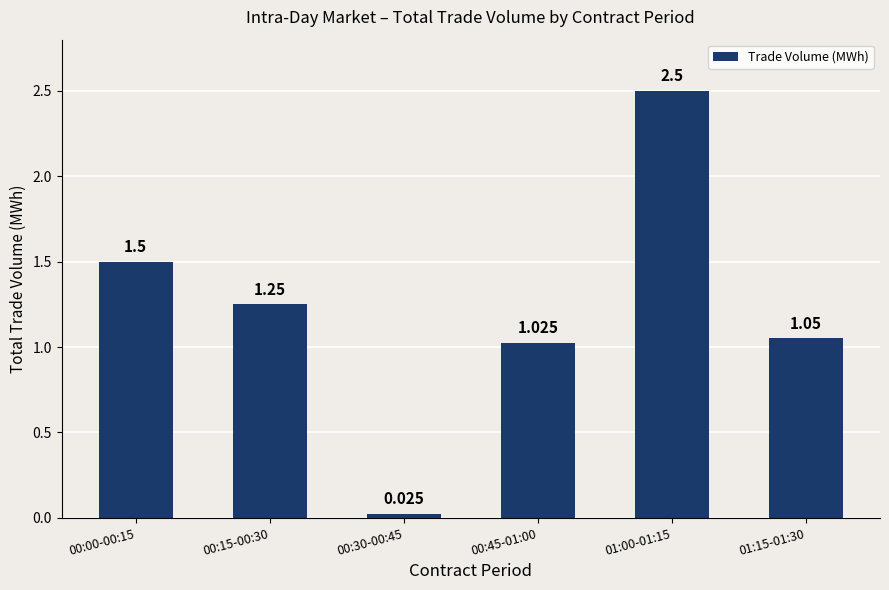

At which category does the chart reach its peak across all series?

01:00-01:15